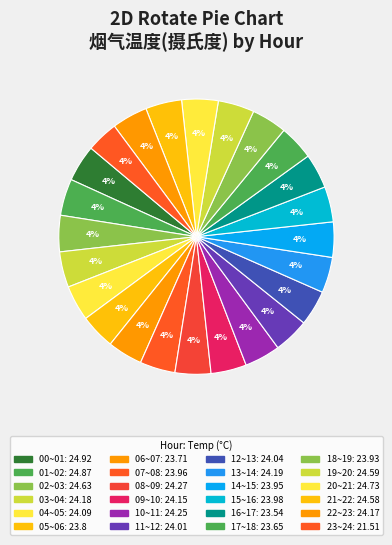

What is the smallest slice in the pie chart?

23~24